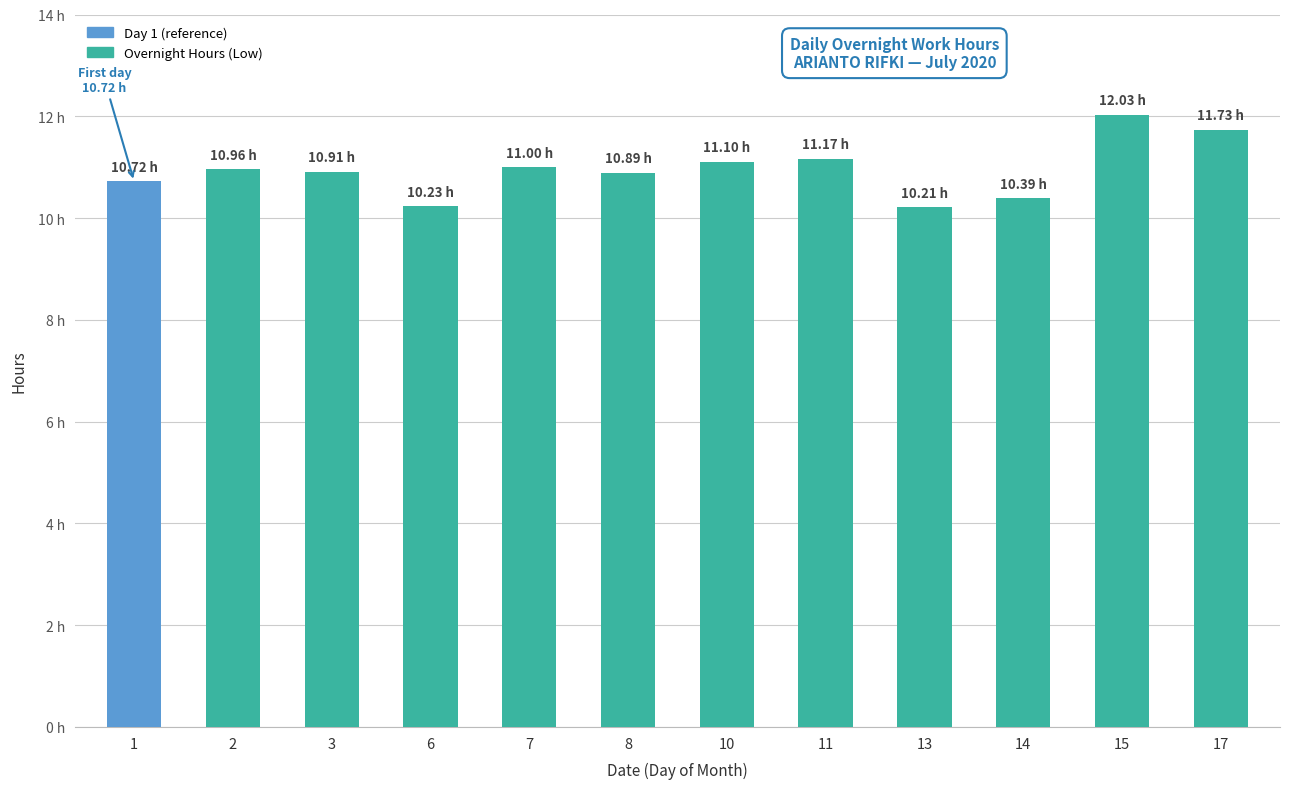

Are the bars grouped side by side (vs. stacked)?

No